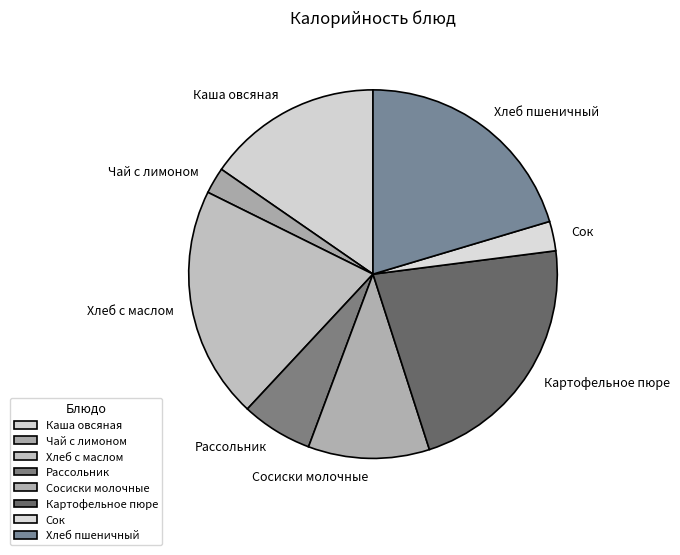

The Хлеб пшеничный slice represents 20% of the pie. True or false?

True